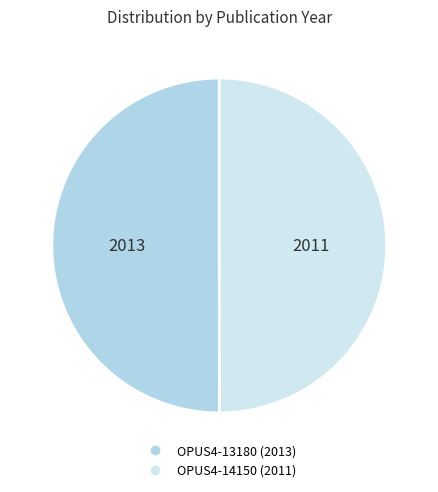

How many slices are in this pie chart?

2